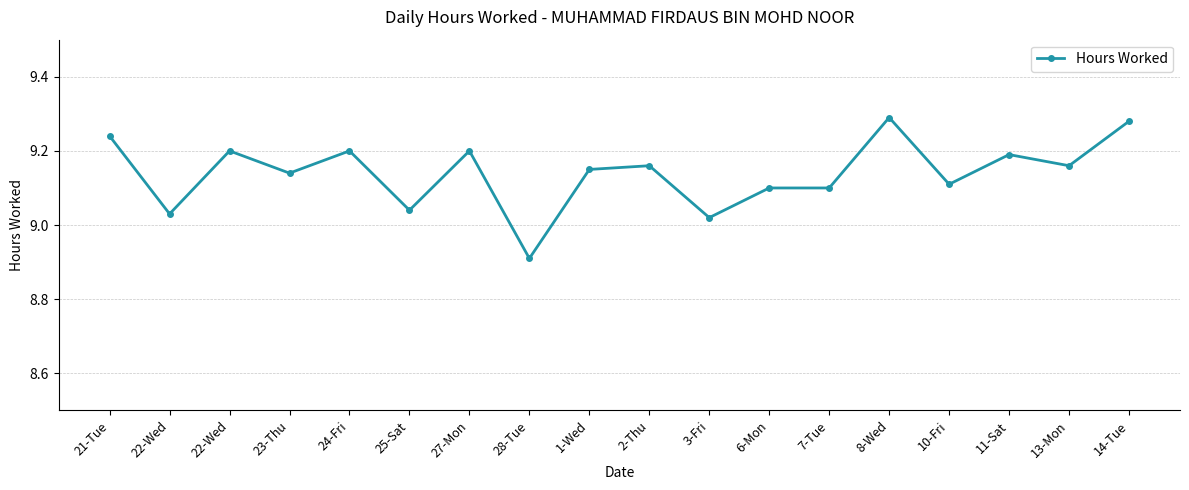

How many data points does each series have?

18